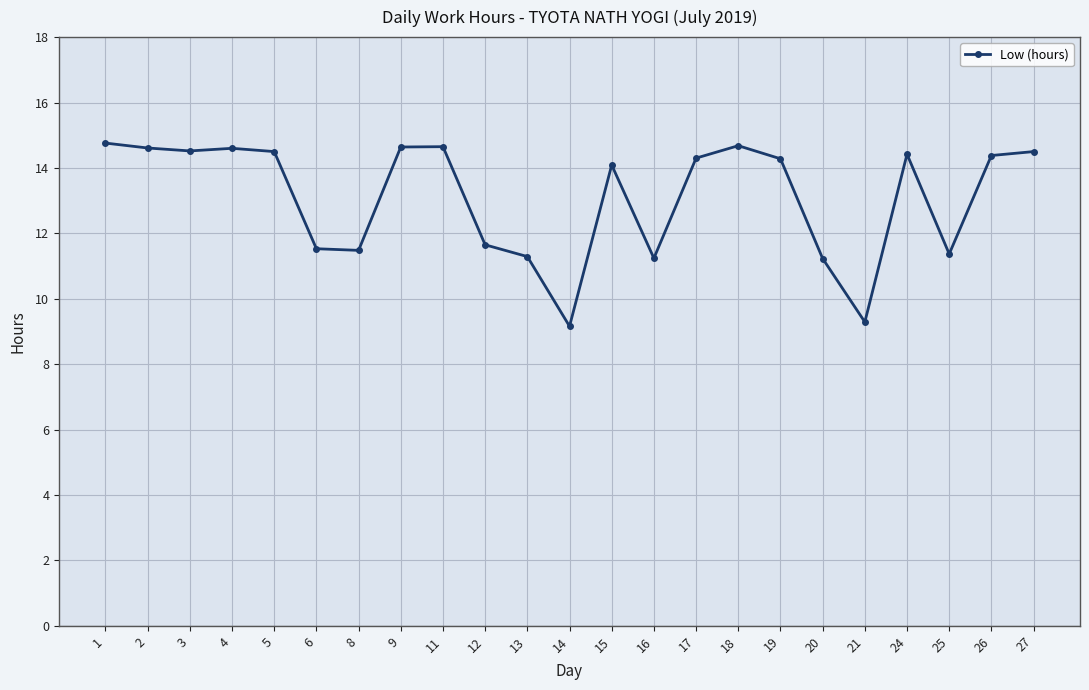

Approximately how many times larger is the value at 20 compared to 8?

1.0